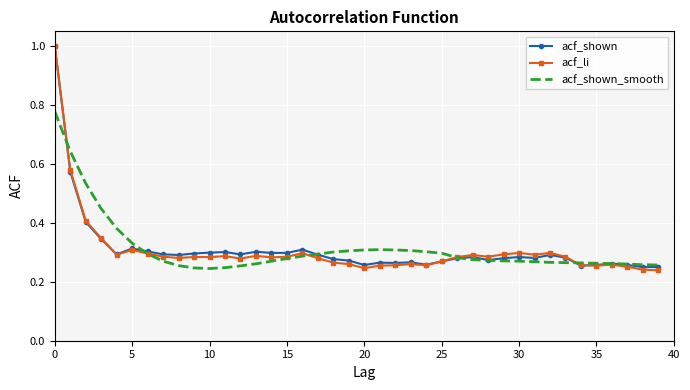

What is the maximum value for acf_shown?

1.0